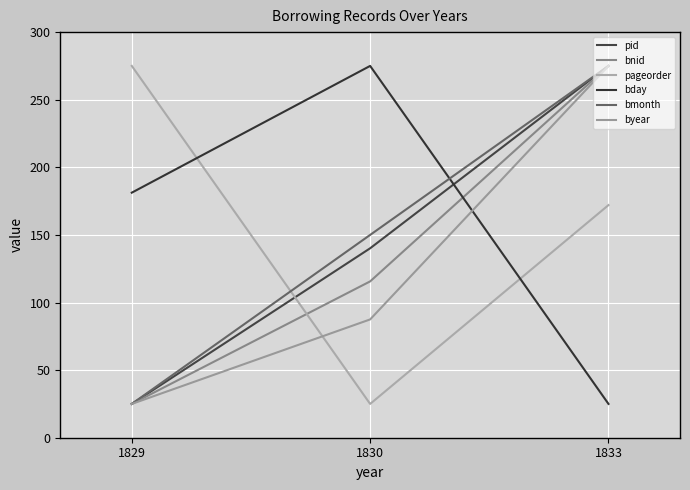

What is the value of the bnid point at the 2nd from the left?

115.6